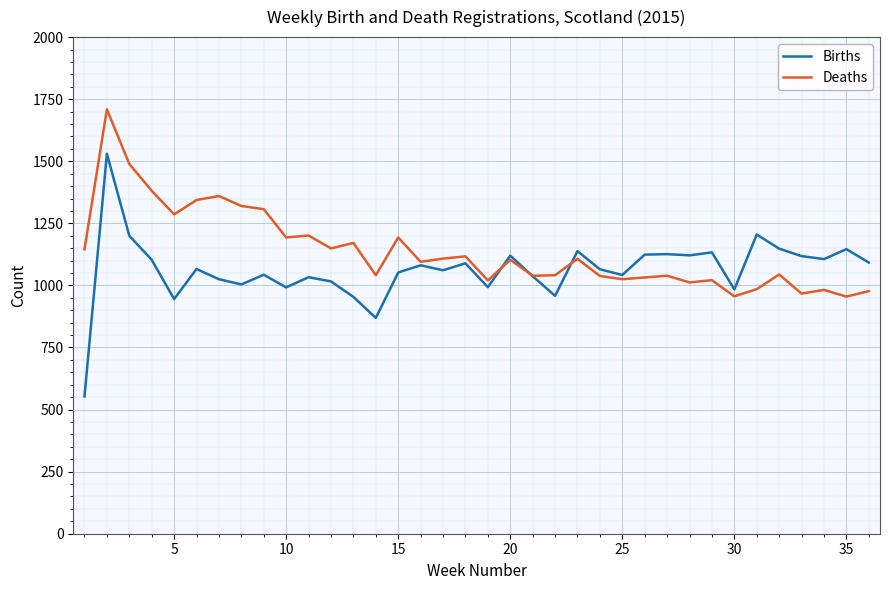

Rank the series by their maximum value, from lowest to highest.

Births, Deaths